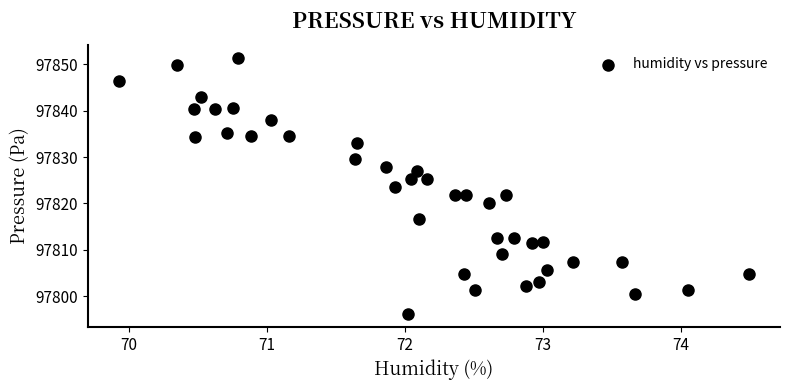

What is the range of X values (max minus min)?

4.6